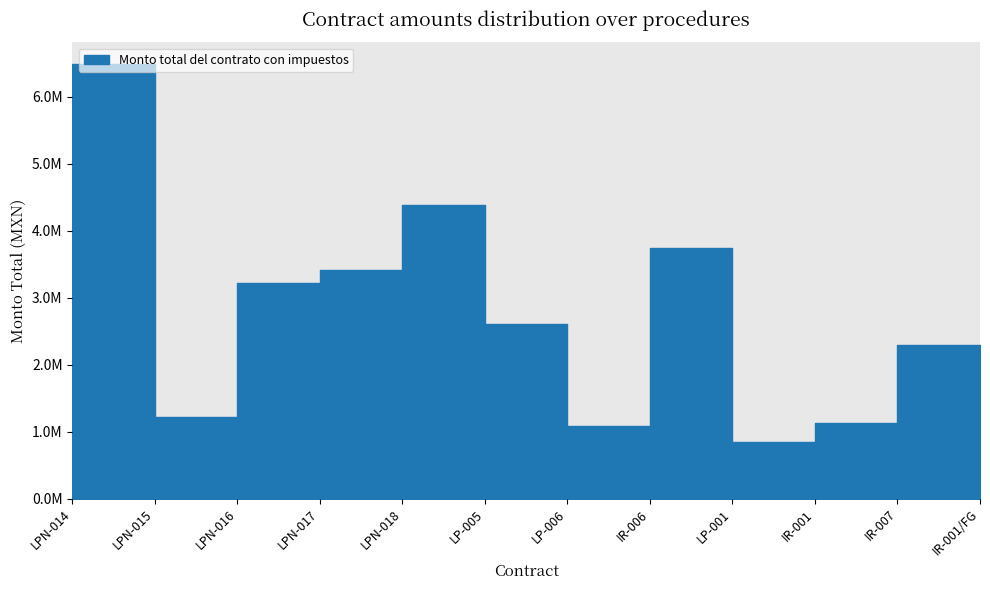

How many data points does each series have?

12